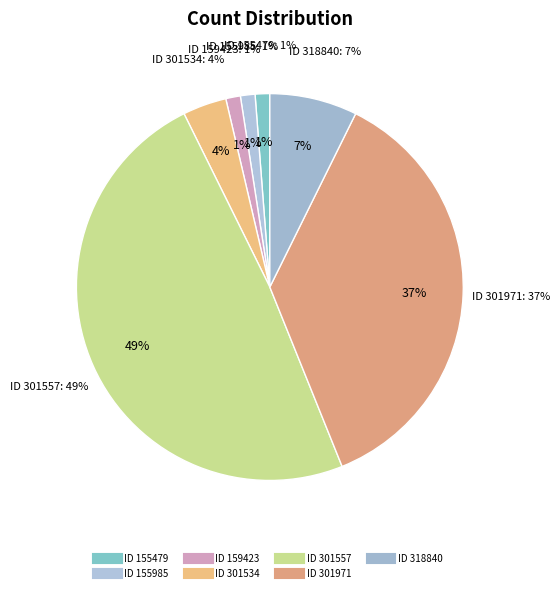

What is the change in value from 159423 to 318840?

+5